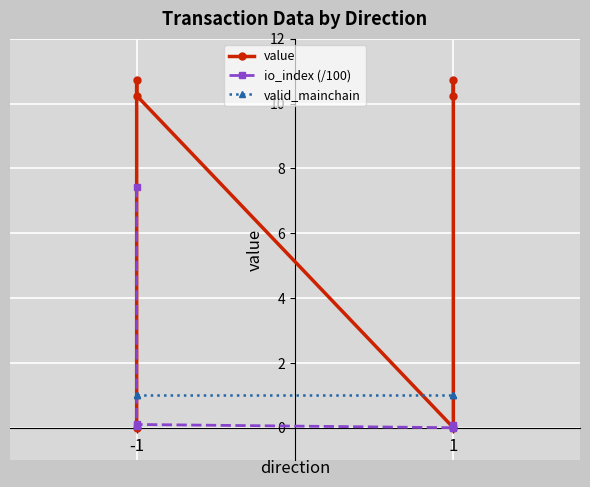

Reading left to right, list all the values displayed in this chart.

value: 0.0	10.7	10.2	0.0	10.7	10.2
io_index (/100): 7.4	0.1	0.1	0.0	0.0	0.1
valid_mainchain: 1.0	1.0	1.0	1.0	1.0	1.0